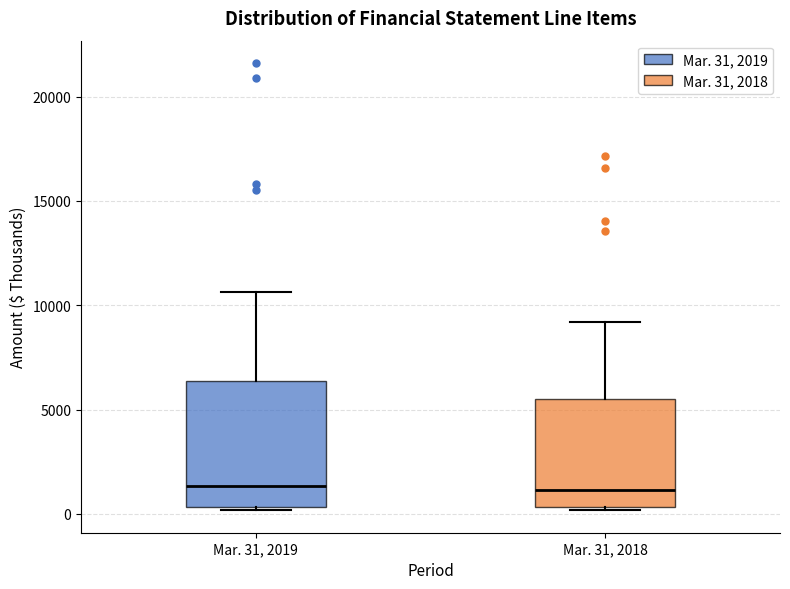

Reading left to right, transcribe this box plot: for each box, give where its median line is, the range the box spans, and where its two whiskers end, as read against the y-axis. The values are not printed on the chart, so give them approximately, as read against the axis.

Mar. 31, 2019: median 1500, box 500 to 6500, whiskers 0 to 10500
Mar. 31, 2018: median 1000, box 500 to 5500, whiskers 0 to 9000